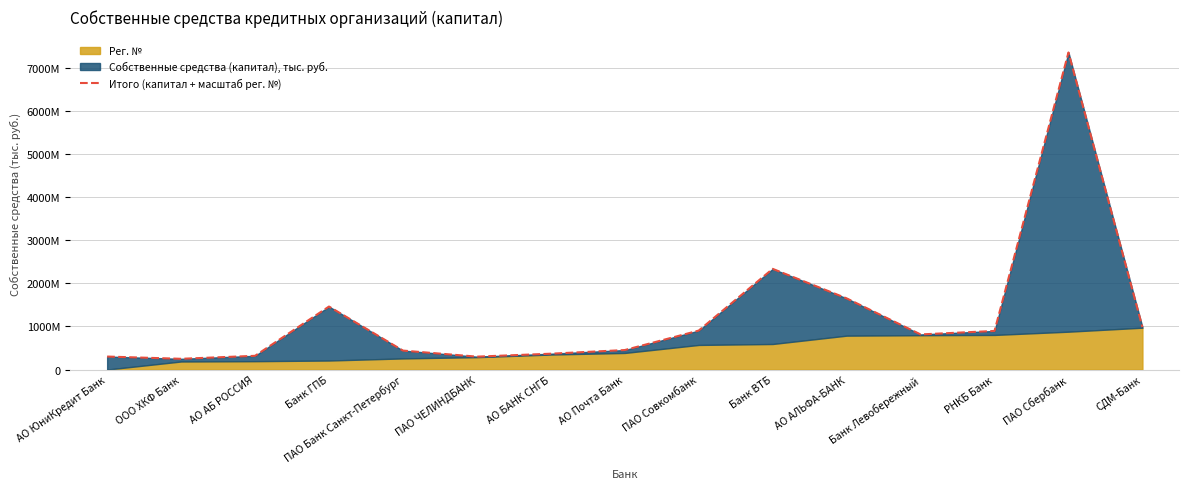

Count the number of categories in the chart.

15